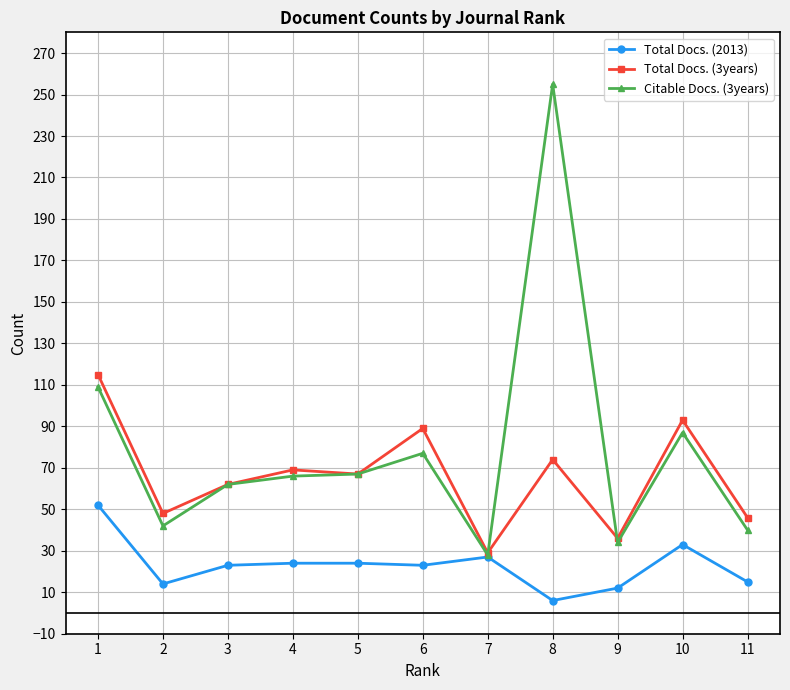

Is it true that Citable Docs. (3years) equals 255 at 8?

True